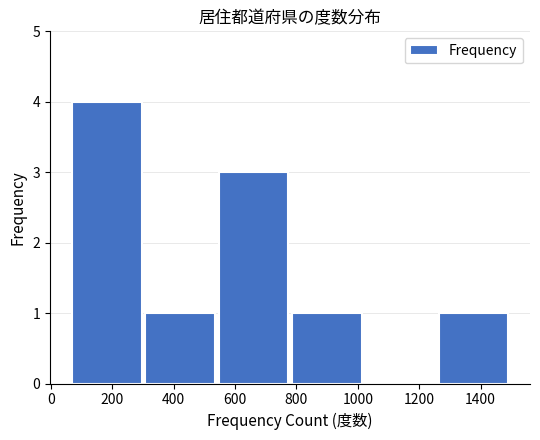

What is the height of the bar covering 60 to 300 on the x-axis? Neither the bar edges nor the heights are printed on the chart, so give them approximately, as read against the axes.

4